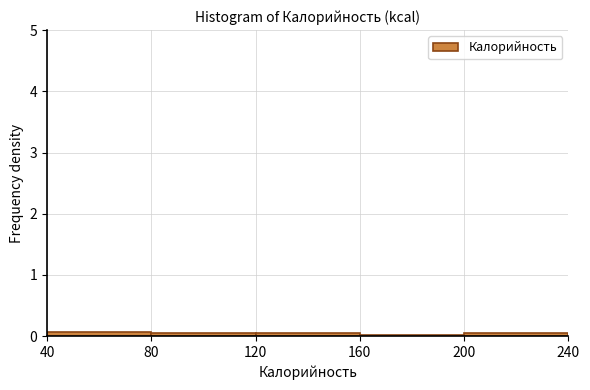

Reading left to right, transcribe this chart: for each bar, give the range it covers on the x-axis and its height. The values are not printed on the chart, so give them approximately, as read against the axis.

40 to 80: under 0.1
80 to 120: under 0.1
120 to 160: under 0.1
160 to 200: under 0.1
200 to 240: under 0.1